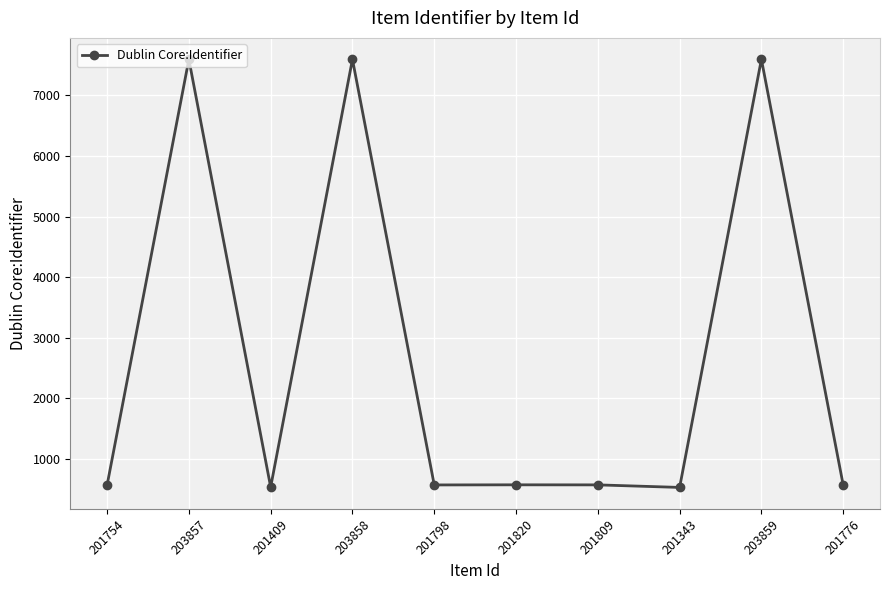

At which category does the data reach its first local valley?

201409